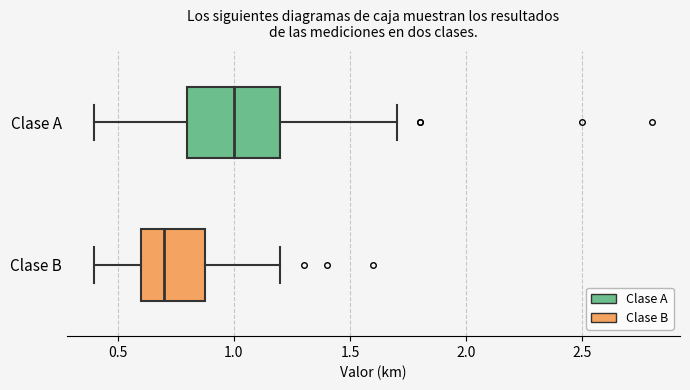

Where does the right whisker of the box for Clase A end on the x-axis? The values are not printed on the chart, so give them approximately, as read against the axis.

1.7